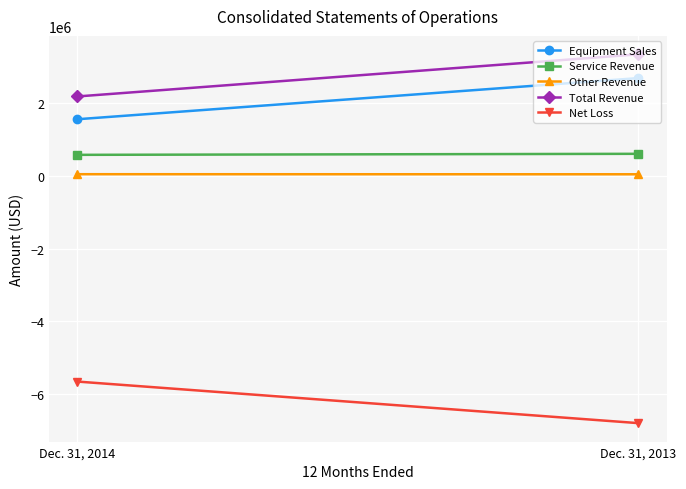

At which category does the chart reach its minimum across all series?

Dec. 31, 2013